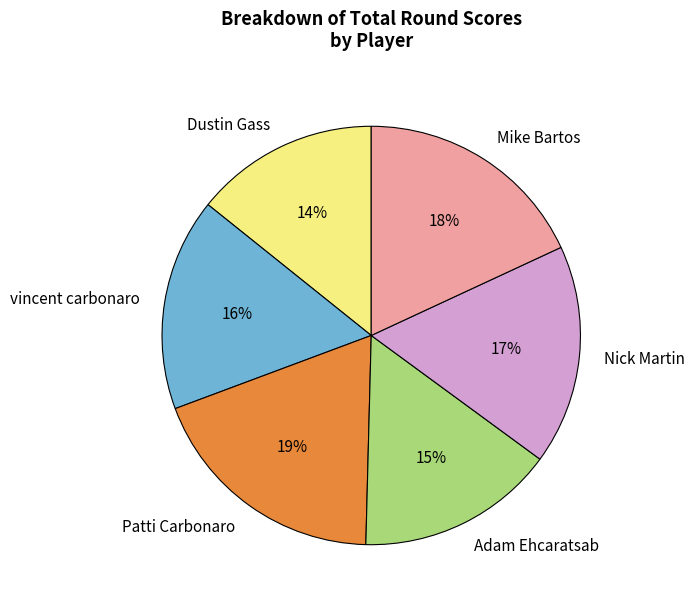

Rank the categories by value from lowest to highest.

Dustin Gass, Adam Ehcaratsab, vincent carbonaro, Nick Martin, Mike Bartos, Patti Carbonaro